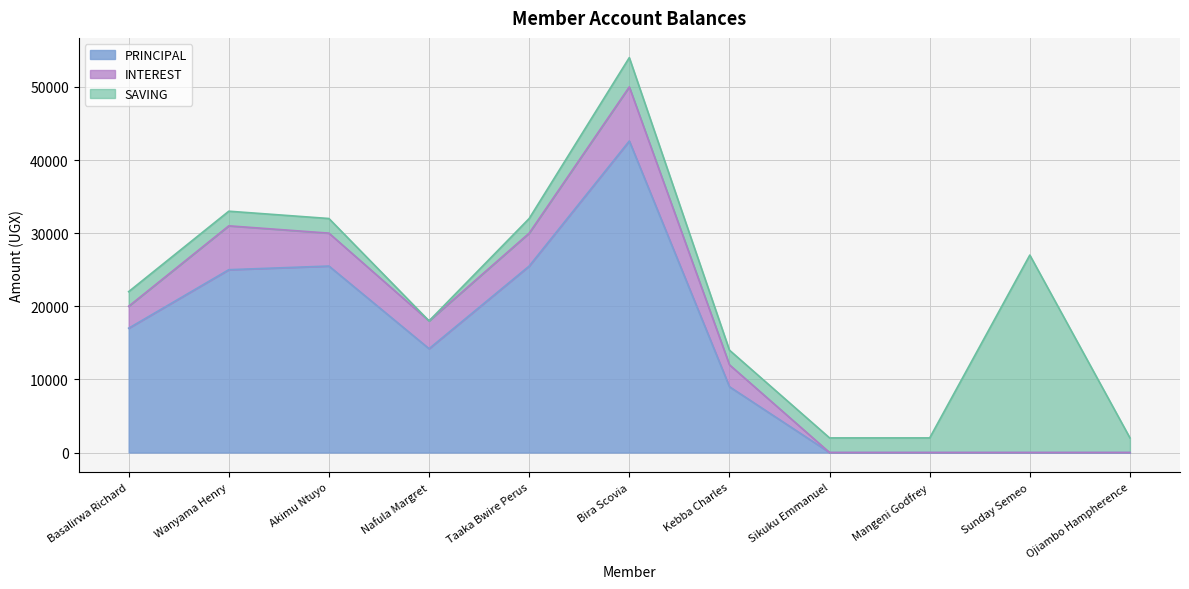

Reading left to right, list all the values displayed in this chart.

PRINCIPAL: Basalirwa Richard=17000	Wanyama Henry=25000	Akimu Ntuyo=25500	Nafula Margret=14200	Taaka Bwire Perus=25500	Bira Scovia=42600	Kebba Charles=9000	Sikuku Emmanuel=0	Mangeni Godfrey=0	Sunday Semeo=0	Ojiambo Hampherence=0
INTEREST: Basalirwa Richard=3000	Wanyama Henry=6000	Akimu Ntuyo=4500	Nafula Margret=3800	Taaka Bwire Perus=4500	Bira Scovia=7400	Kebba Charles=3000	Sikuku Emmanuel=0	Mangeni Godfrey=0	Sunday Semeo=0	Ojiambo Hampherence=0
SAVING: Basalirwa Richard=2000	Wanyama Henry=2000	Akimu Ntuyo=2000	Nafula Margret=0	Taaka Bwire Perus=2000	Bira Scovia=4000	Kebba Charles=2000	Sikuku Emmanuel=2000	Mangeni Godfrey=2000	Sunday Semeo=27000	Ojiambo Hampherence=2000